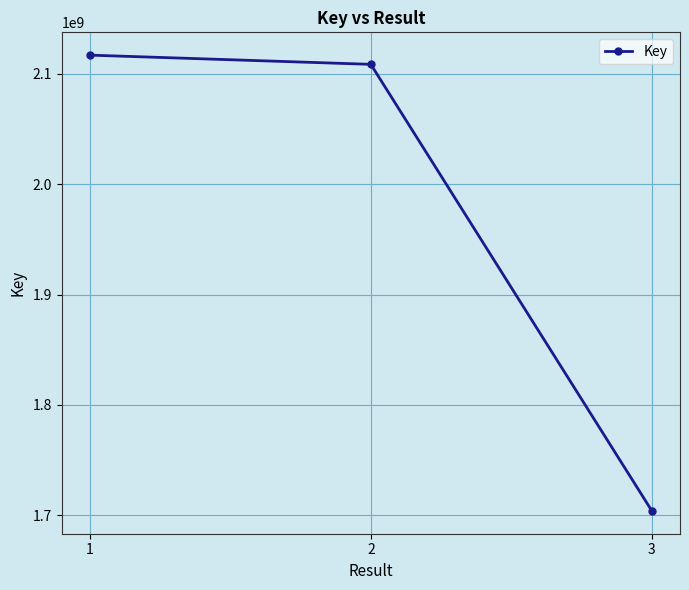

What is the ratio of the value at 1 to the value at 2?

1.0